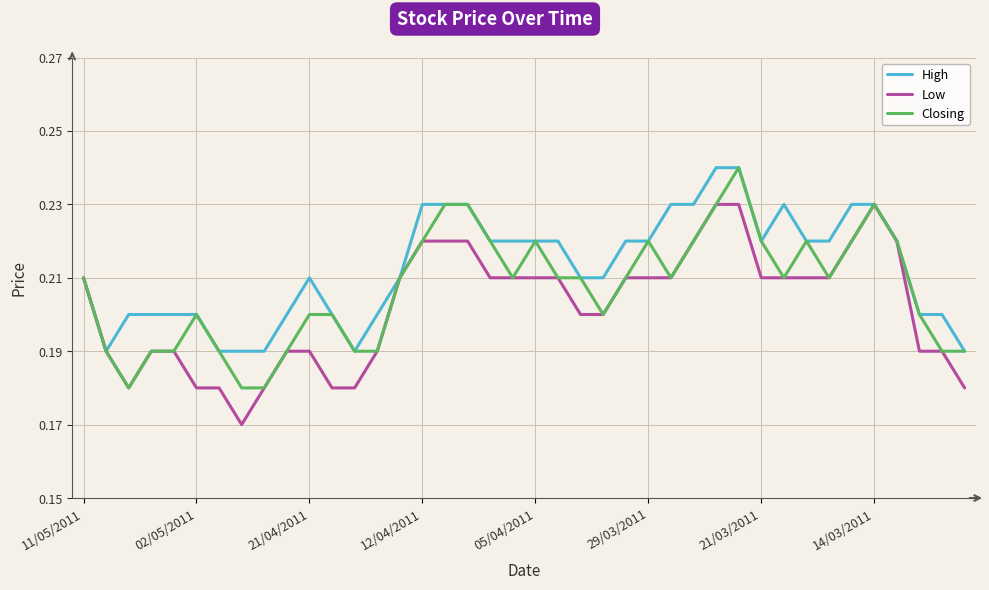

What is the sum of all High values?

8.5